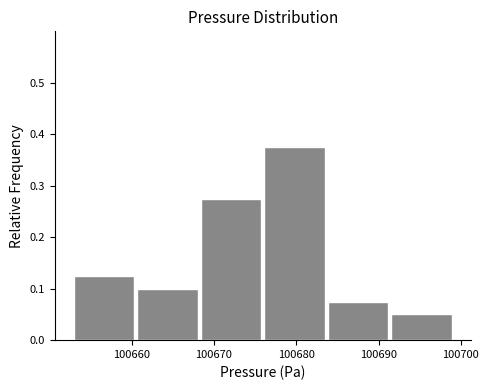

What is the height of the bar covering 100684 to 100691 on the x-axis? Neither the bar edges nor the heights are printed on the chart, so give them approximately, as read against the axes.

0.08